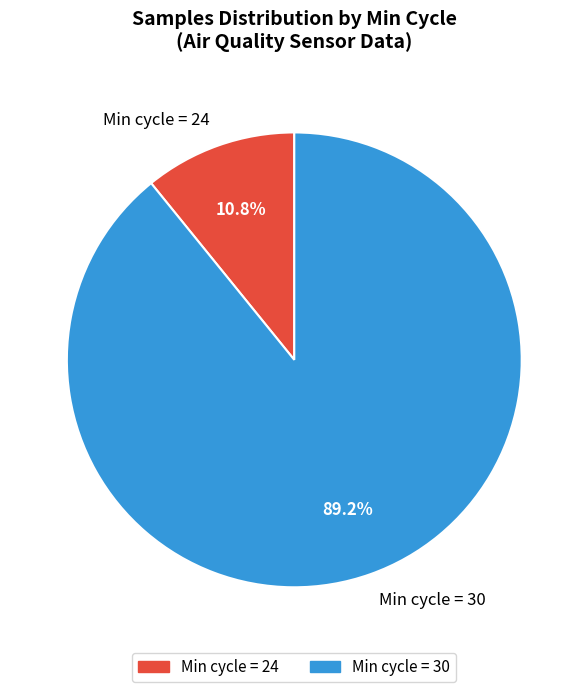

Rank the categories by value from highest to lowest.

Min cycle = 30, Min cycle = 24